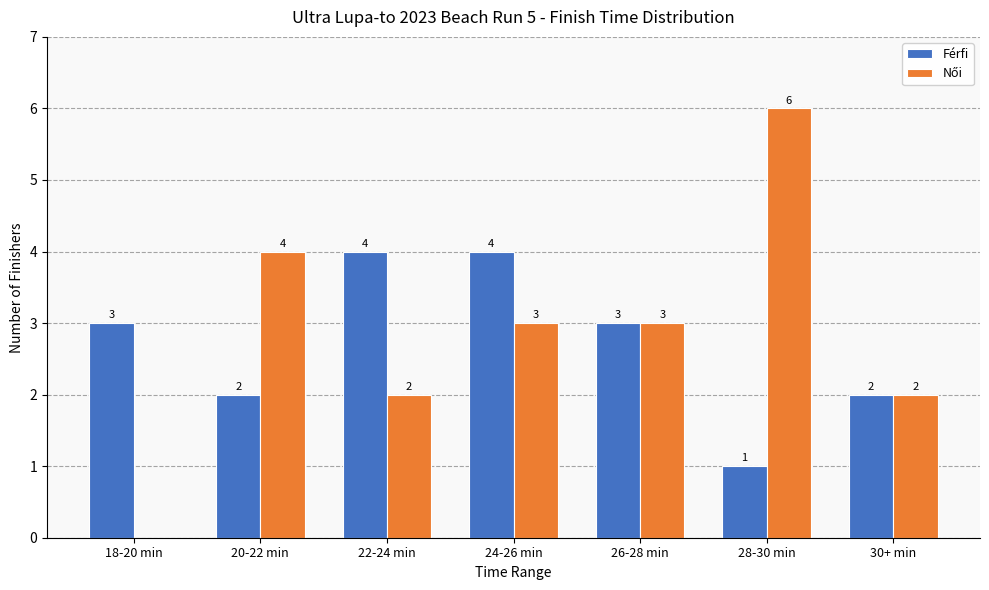

How many groups of bars are there?

7